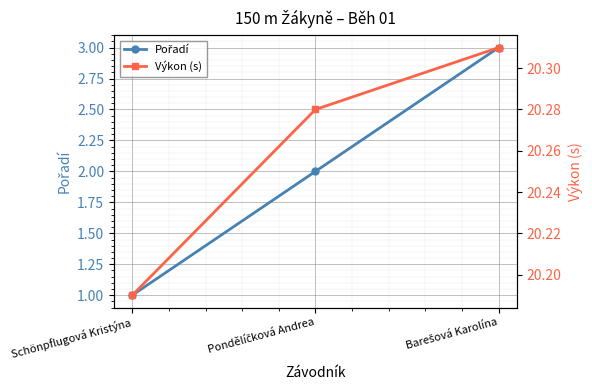

The Pořadí series shows 1.2 at Pondělíčková Andrea. True or false?

False